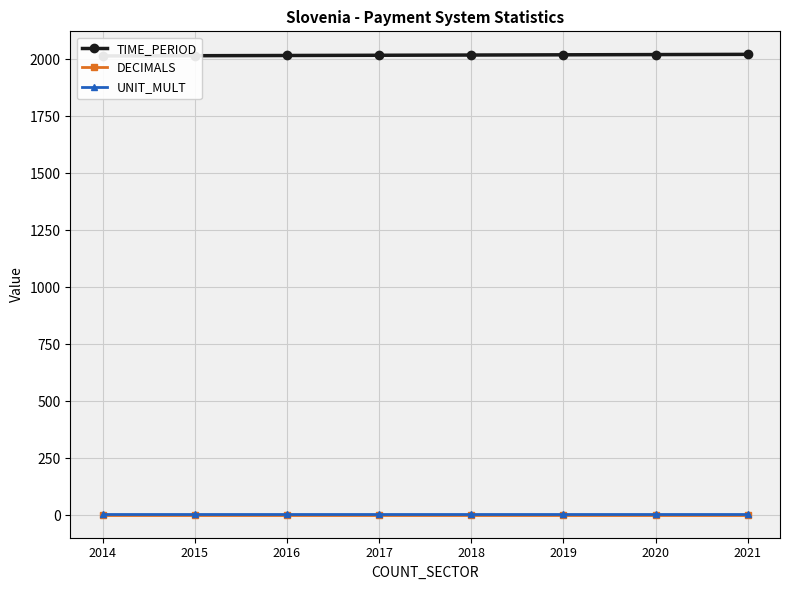

Reading left to right, transcribe all the data shown in this chart.

TIME_PERIOD: 2014	2015	2016	2017	2018	2019	2020	2021
DECIMALS: 3	3	3	3	3	3	3	3
UNIT_MULT: 6	6	6	6	6	6	6	6